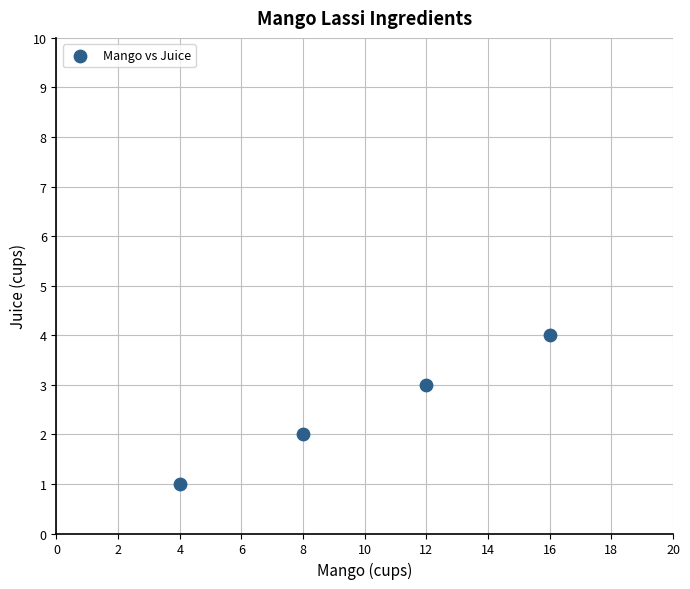

What is the range of X values (max minus min)?

12